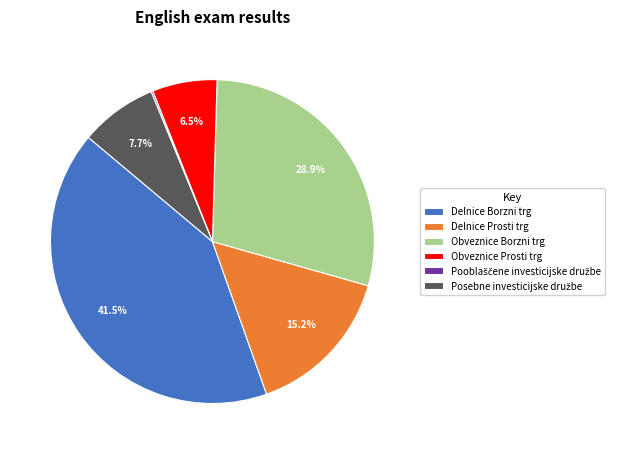

Is Delnice Borzni trg the majority of the pie?

No